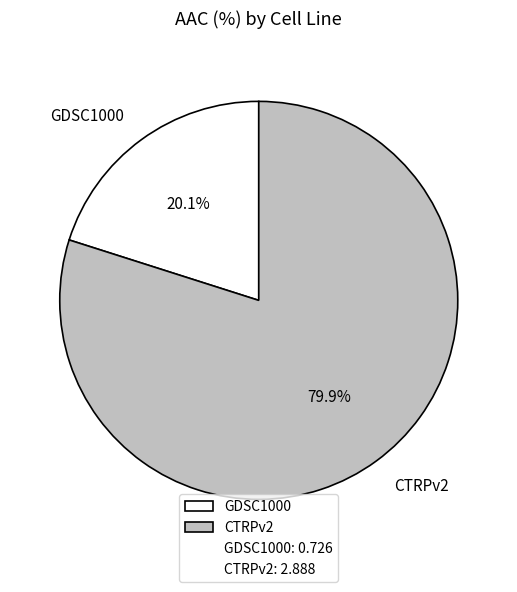

Between GDSC1000 and CTRPv2, which is larger?

CTRPv2